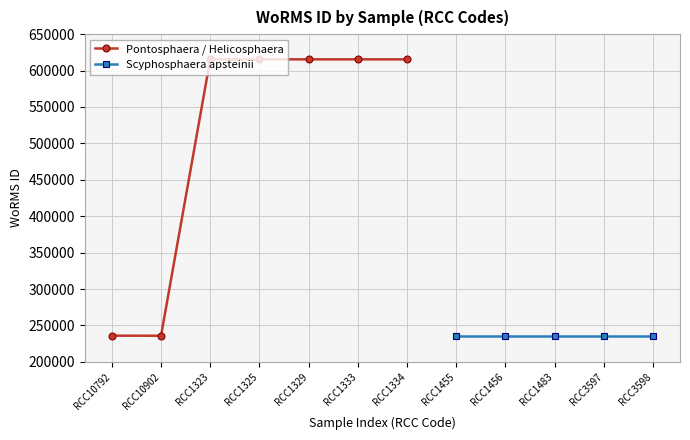

Approximately how many times larger is the value at RCC1455 compared to RCC10902?

1.0